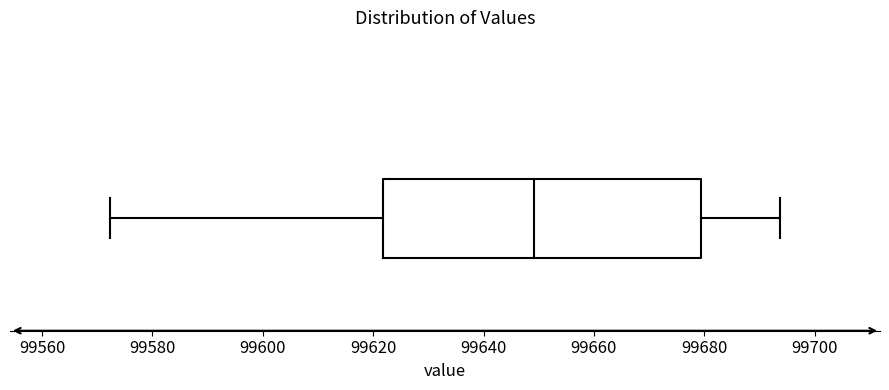

Transcribe this box plot: give where the median line is, the range the box spans, and where the two whiskers end, as read against the x-axis. The values are not printed on the chart, so give them approximately, as read against the axis.

median 99650, box 99622 to 99680, whiskers 99572 to 99694